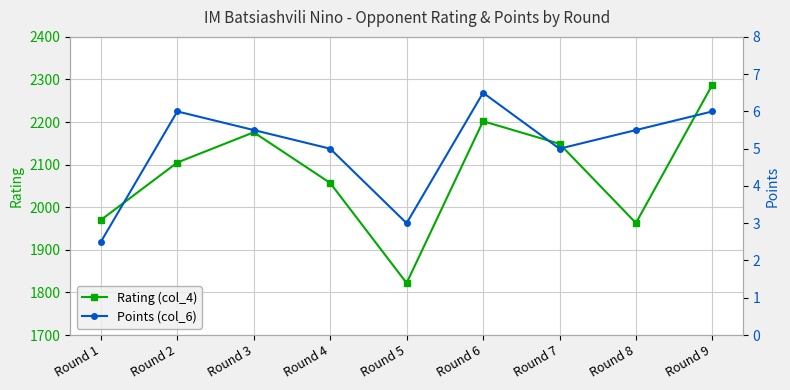

Which series has the largest total across all categories?

Rating (col_4)